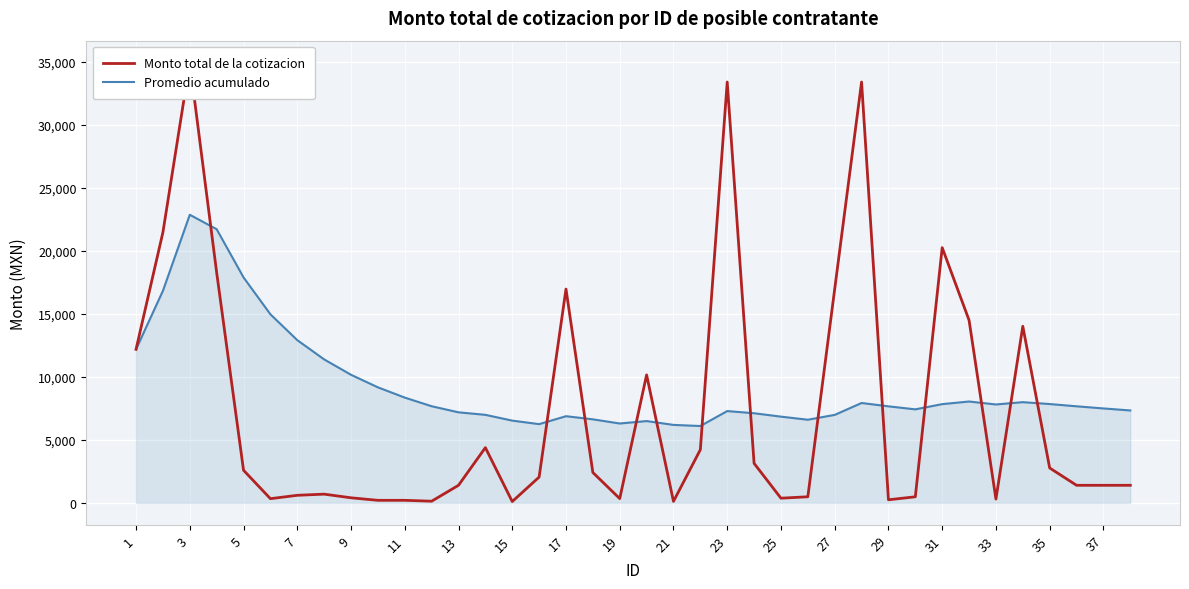

What are all the series names shown in the legend?

Monto total de la cotizacion, Promedio acumulado